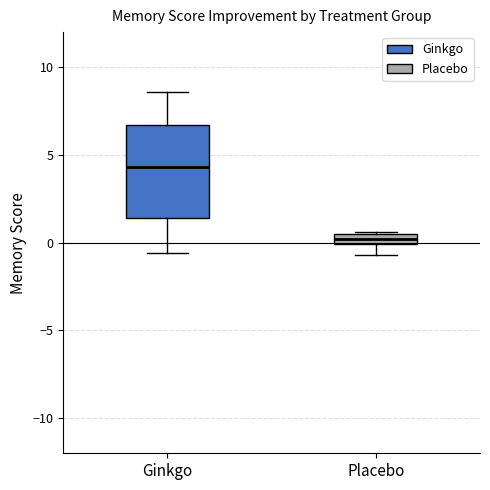

Which box's median line is the lowest?

Placebo